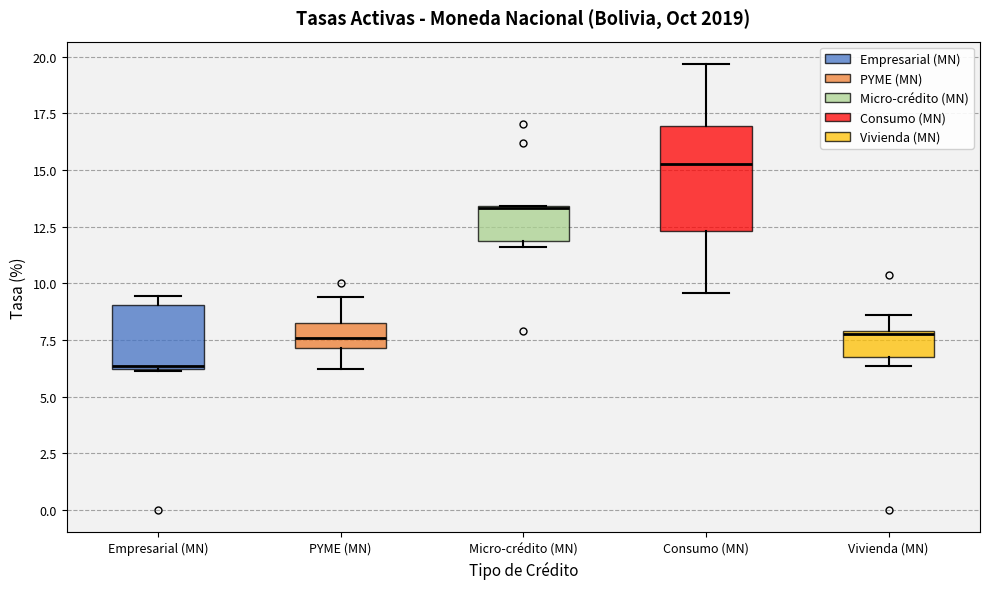

Where is the upper edge of the box for Vivienda (MN) on the y-axis? The values are not printed on the chart, so give them approximately, as read against the axis.

8.0